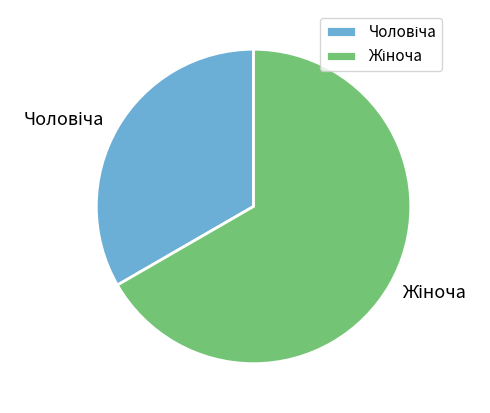

Is there a majority slice in this chart?

Yes